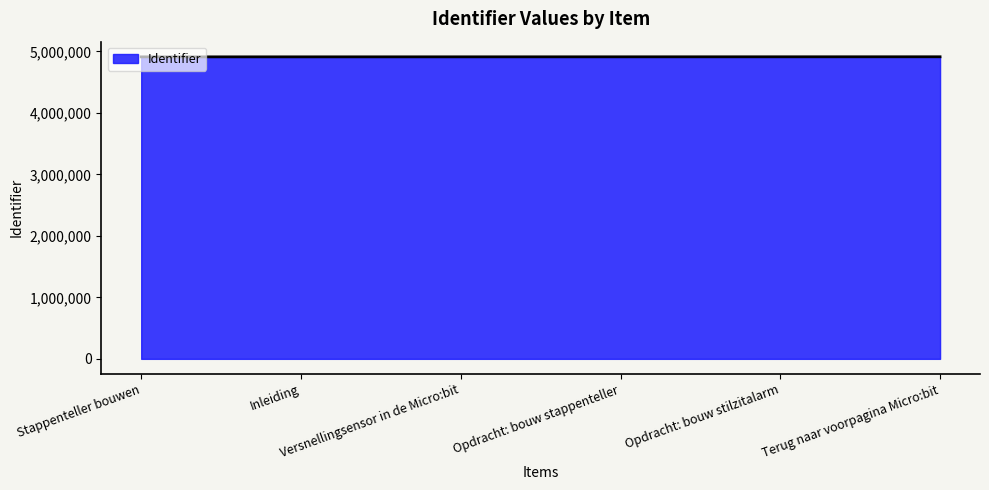

Count the number of categories in the chart.

300